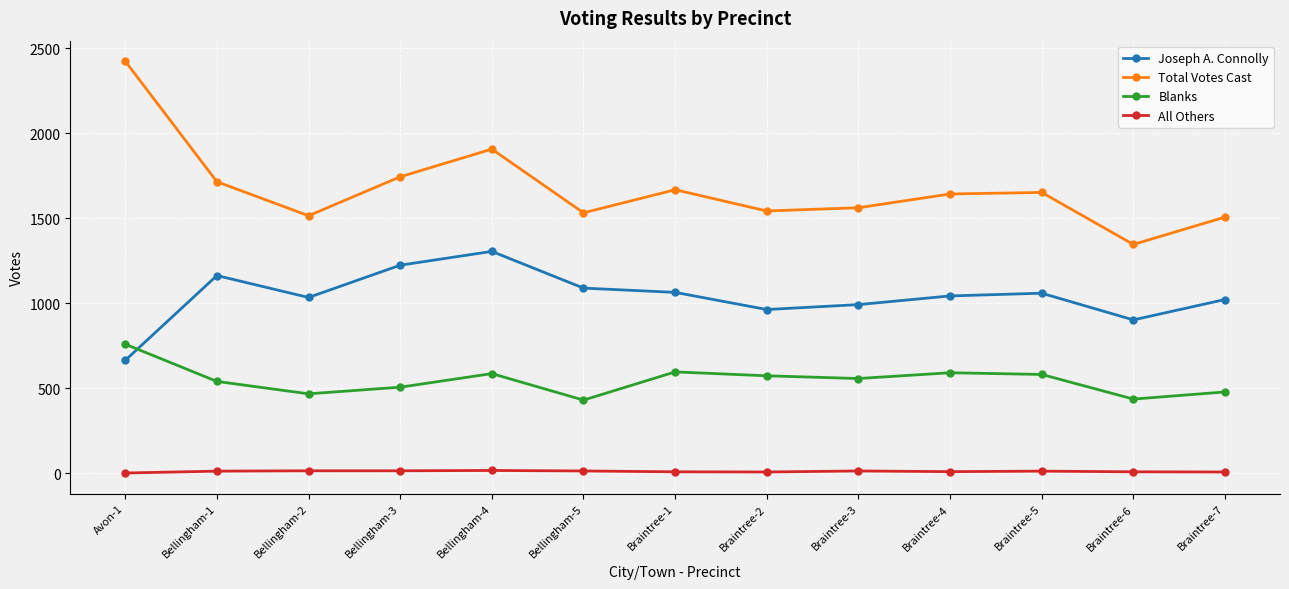

At which category does Total Votes Cast reach its first local peak?

Bellingham-4